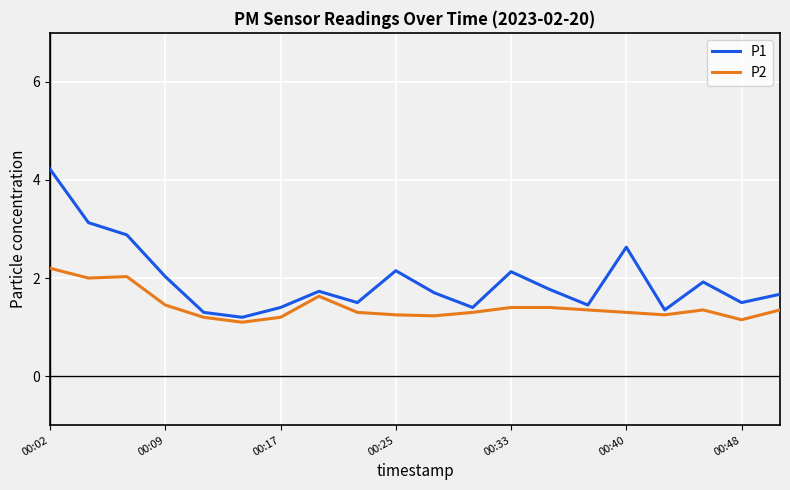

What is the sum of all P2 values?

28.4